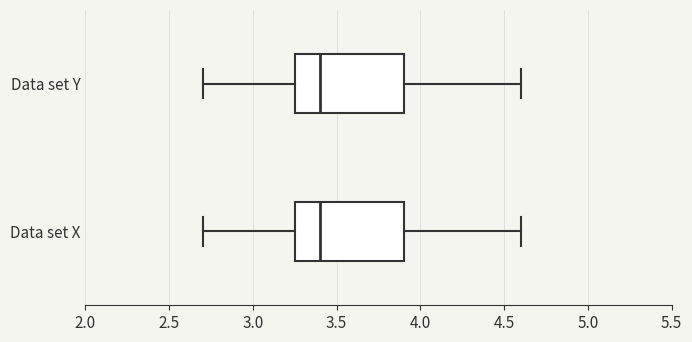

Reading bottom to top, transcribe this box plot: for each box, give where its median line is, the range the box spans, and where its two whiskers end, as read against the x-axis. The values are not printed on the chart, so give them approximately, as read against the axis.

Data set X: median 3.40, box 3.25 to 3.90, whiskers 2.70 to 4.60
Data set Y: median 3.40, box 3.25 to 3.90, whiskers 2.70 to 4.60